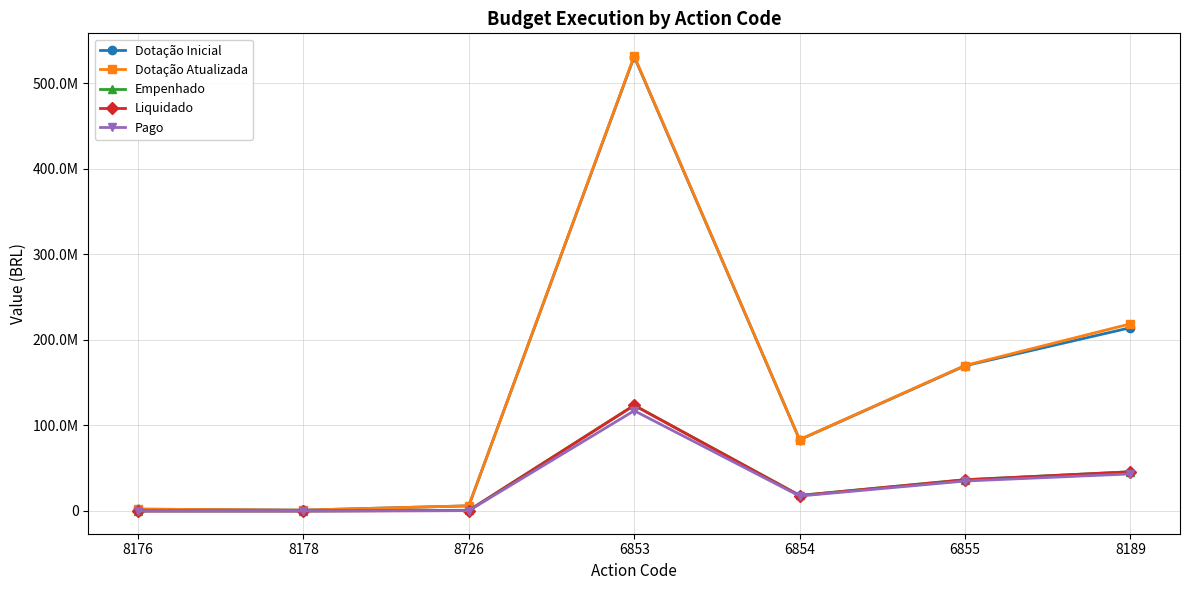

Reading right to left, transcribe all the data shown in this chart.

Dotação Inicial: 214142711.0	169655348.0	83194669.0	530812136.0	6000000.0	1009931.0	2138567.0
Dotação Atualizada: 218624711.0	169968123.0	83306869.0	531505736.0	6000000.0	1009931.0	2138567.0
Empenhado: 45796140.2	36565485.7	18221398.1	123455063.5	806518.8	0.0	0.0
Liquidado: 45796140.2	36327852.8	18023502.7	123442100.8	412762.3	0.0	0.0
Pago: 43310244.1	34982236.7	17467635.5	117184734.3	412762.3	0.0	0.0